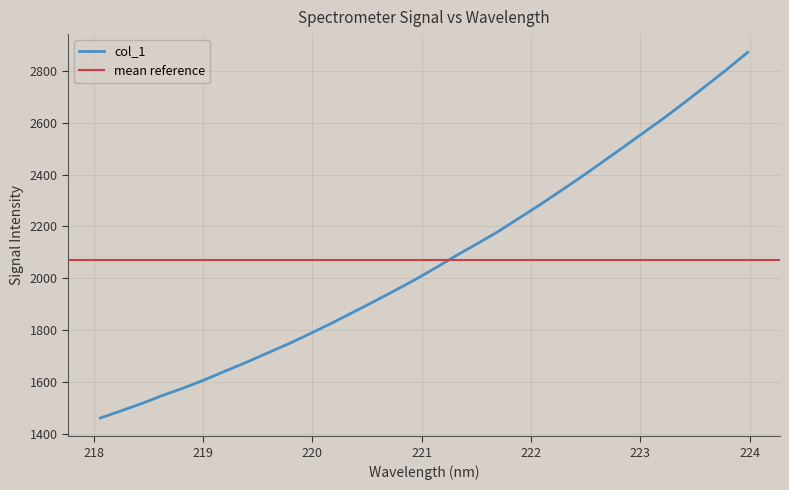

Approximately how many times larger is the value at 222.8355 compared to 222.0721?

1.1